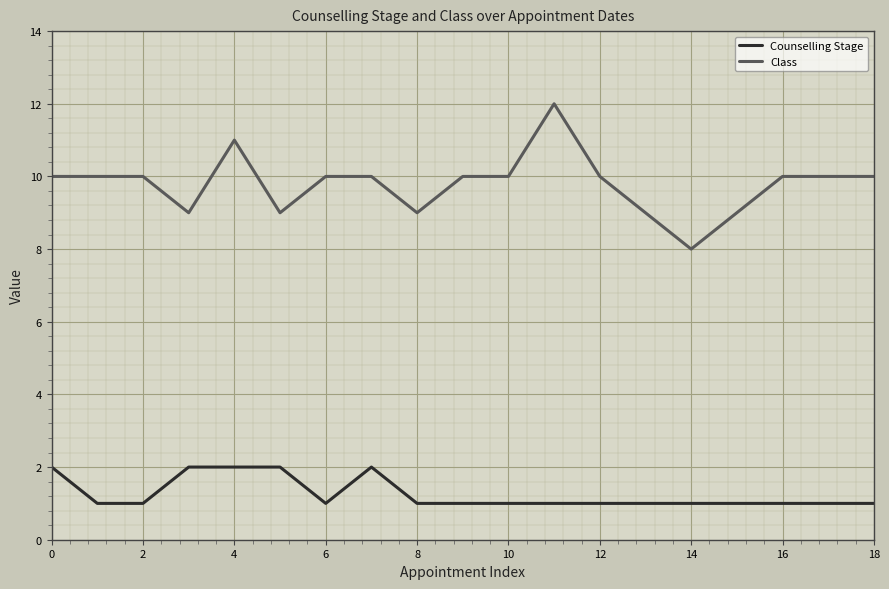

What is the difference between the maximum and minimum values in the Class series?

4